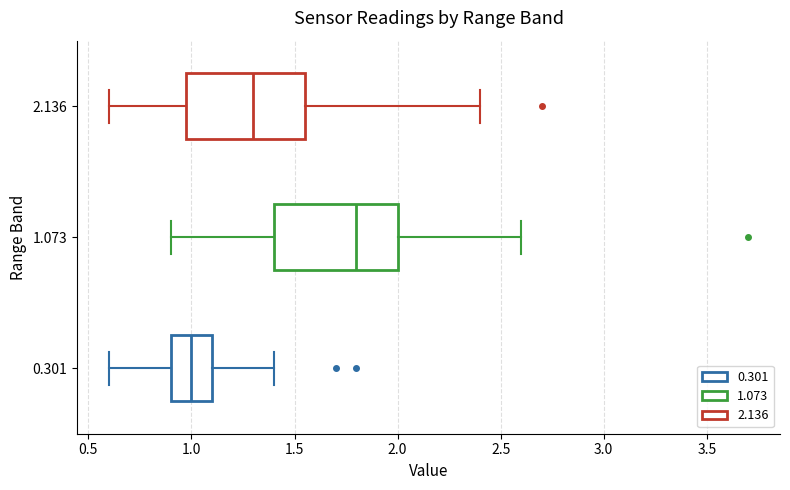

Reading bottom to top, transcribe this box plot: for each box, give where its median line is, the range the box spans, and where its two whiskers end, as read against the x-axis. The values are not printed on the chart, so give them approximately, as read against the axis.

0.301: median 1.00, box 0.90 to 1.10, whiskers 0.60 to 1.40
1.073: median 1.80, box 1.40 to 2.00, whiskers 0.90 to 2.60
2.136: median 1.30, box 1.00 to 1.55, whiskers 0.60 to 2.40